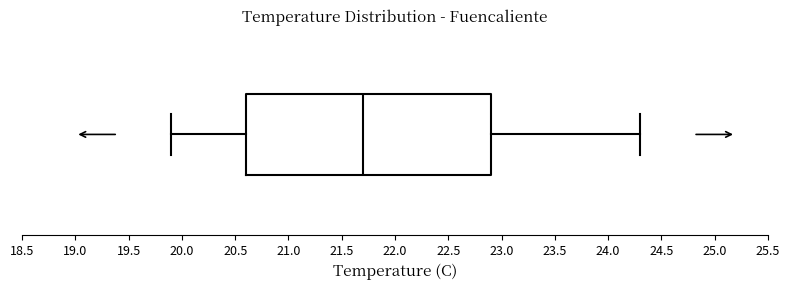

Transcribe this box plot: give where the median line is, the range the box spans, and where the two whiskers end, as read against the x-axis. The values are not printed on the chart, so give them approximately, as read against the axis.

median 21.7, box 20.6 to 22.9, whiskers 19.9 to 24.3